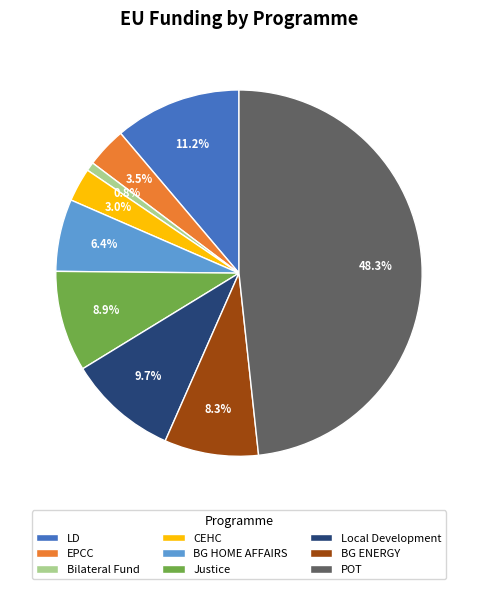

What is the ratio of the value at Justice to the value at EPCC?

2.5